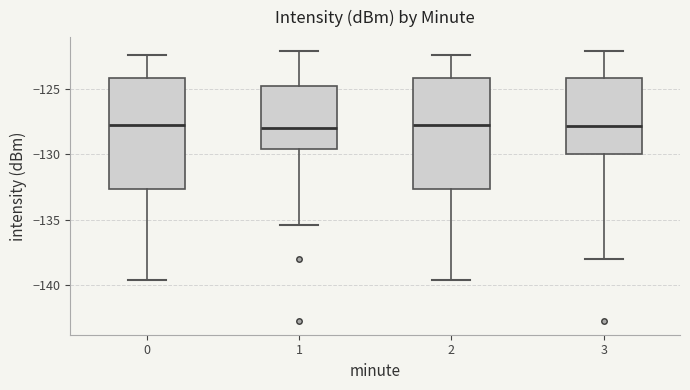

Where is the upper edge of the box at x = 1 on the y-axis? The values are not printed on the chart, so give them approximately, as read against the axis.

-125.0